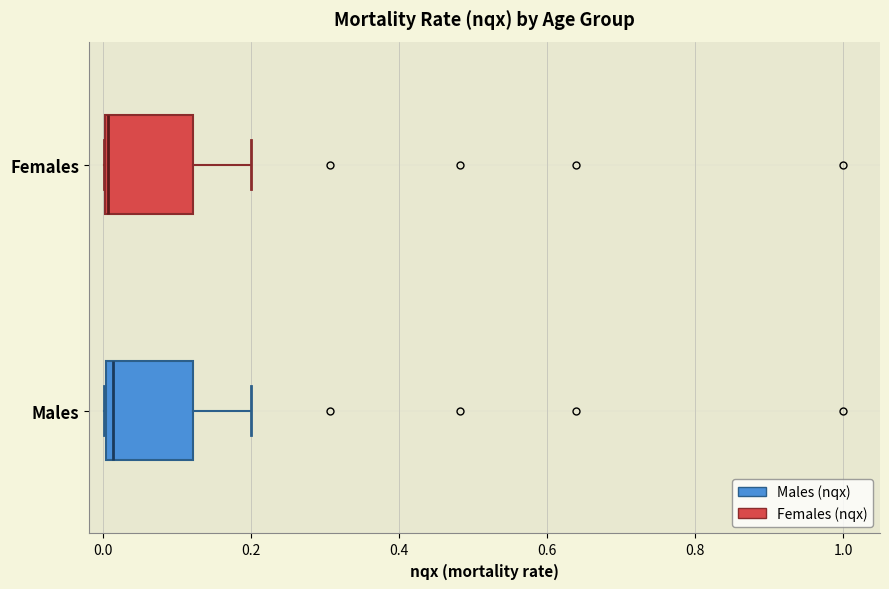

Where is the right edge of the box for Females on the x-axis? The values are not printed on the chart, so give them approximately, as read against the axis.

0.12